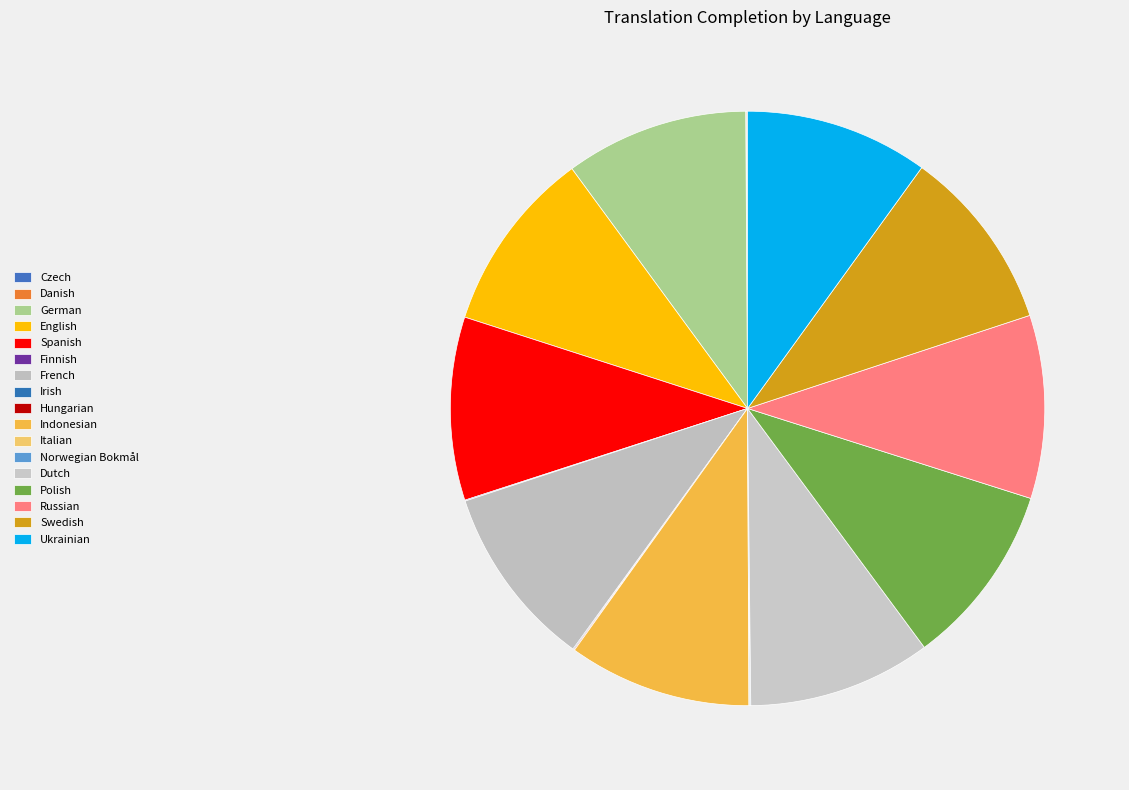

Is there any slice that represents more than half of the pie?

No